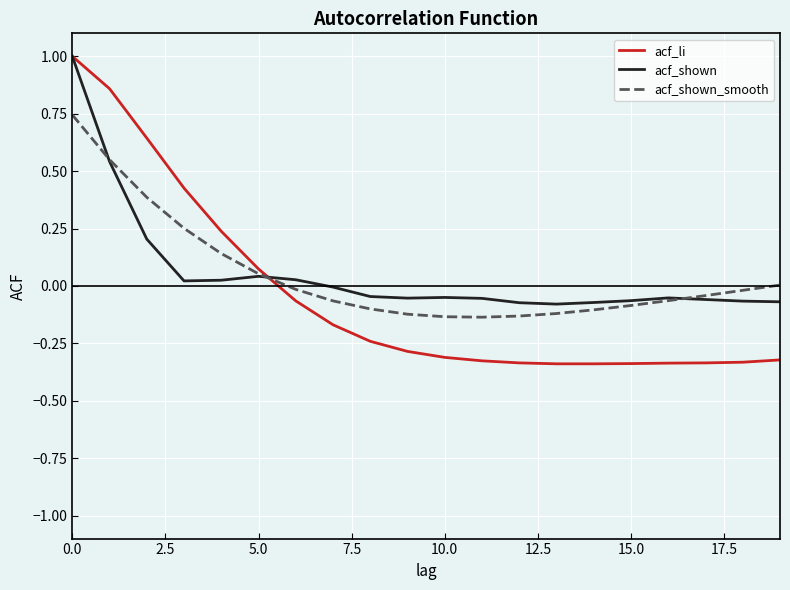

Which series has the largest range (max minus min)?

acf_li